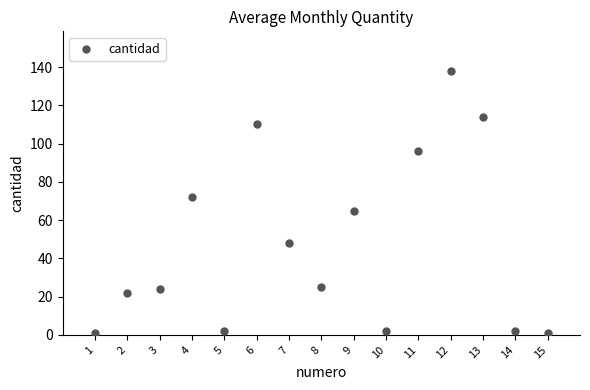

What is the range of Y values (max minus min)?

137